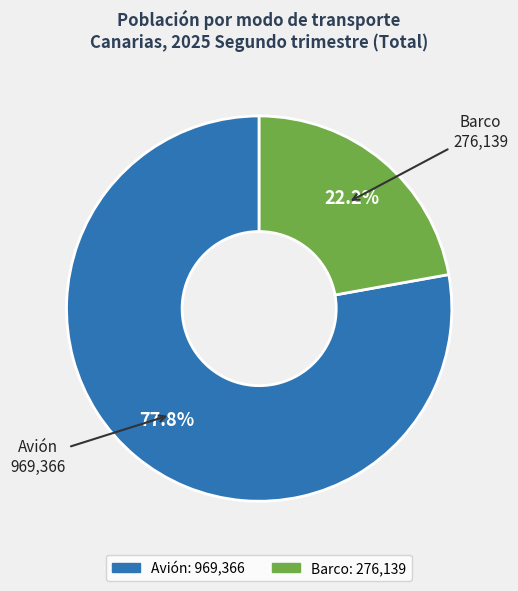

To the nearest percent, what percentage of the pie is Barco?

22%